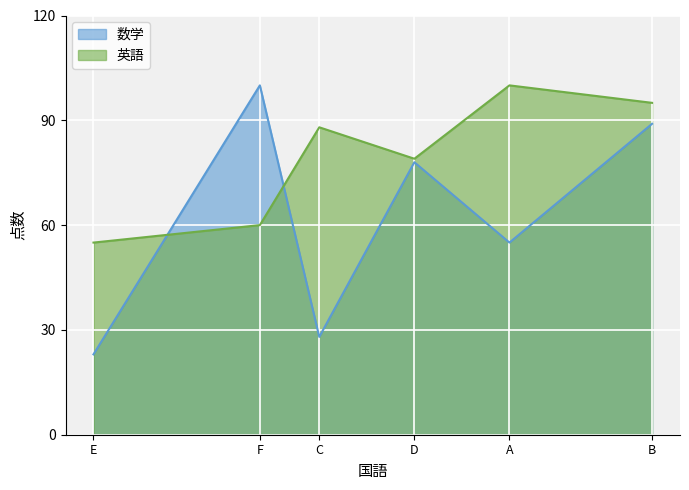

Does the chart display data point markers on the line(s)?

No